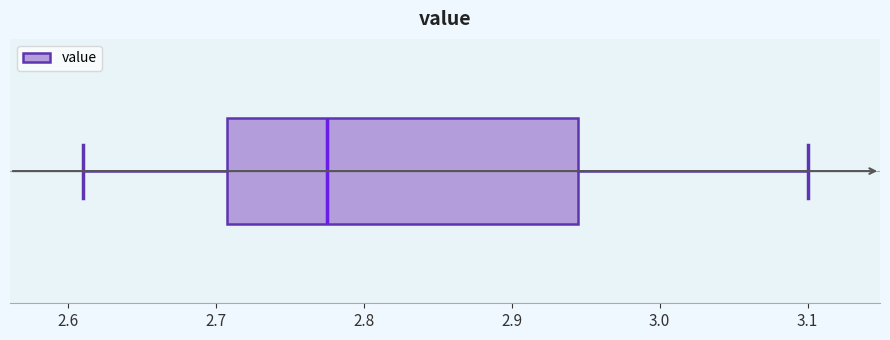

Read this box plot against the x-axis: the position of the median line, the range covered by the box, and the ends of both whiskers. The values are not printed on the chart, so give them approximately, as read against the axis.

median 2.78, box 2.71 to 2.95, whiskers 2.61 to 3.10